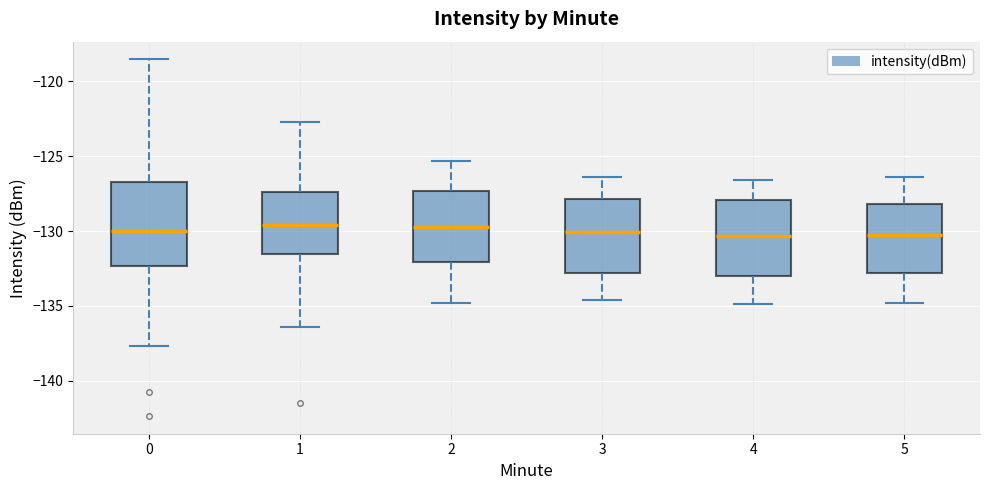

Which box is the tallest, from its lower edge to its upper edge?

0